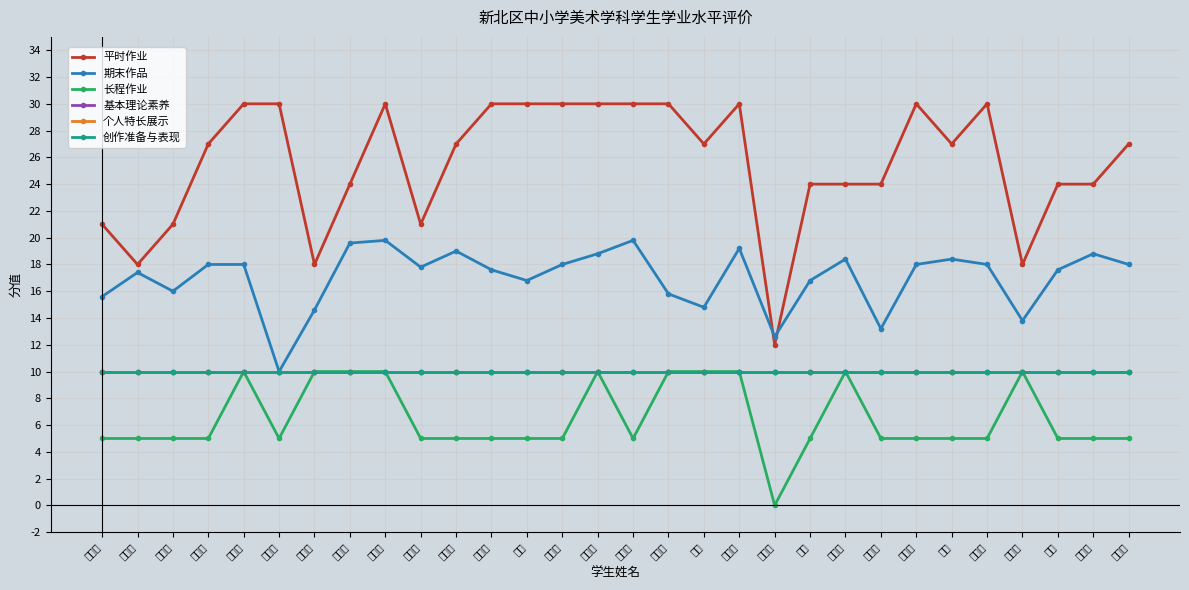

Where is the first local minimum for 长程作业?

胡宇涵